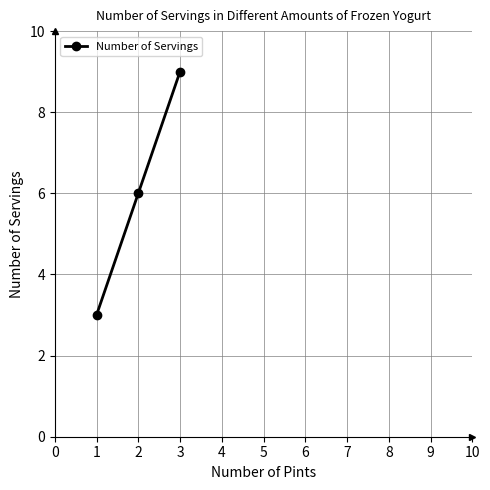

What is the difference between the maximum and minimum values?

6